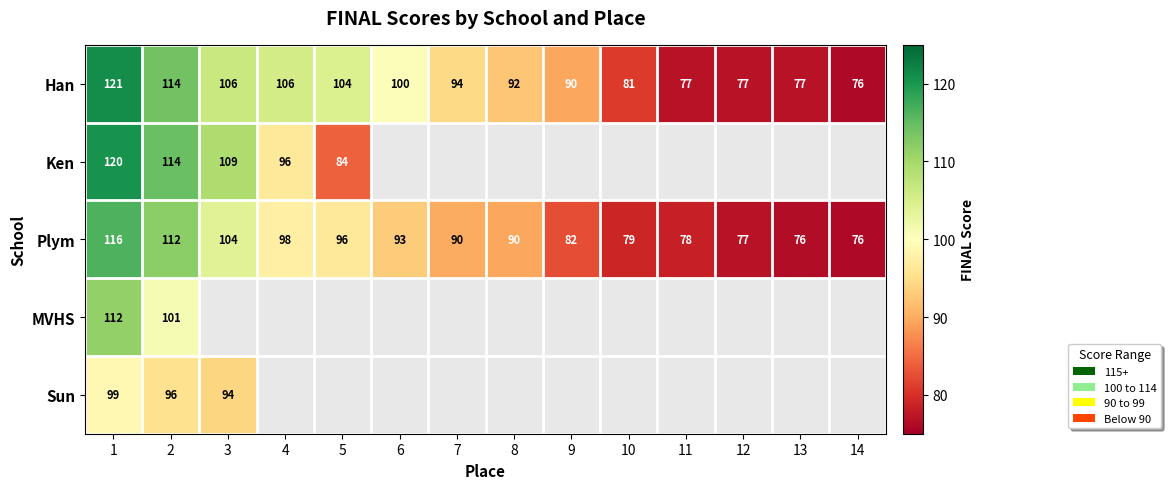

What is the difference between the highest and lowest values at 9?

7.0